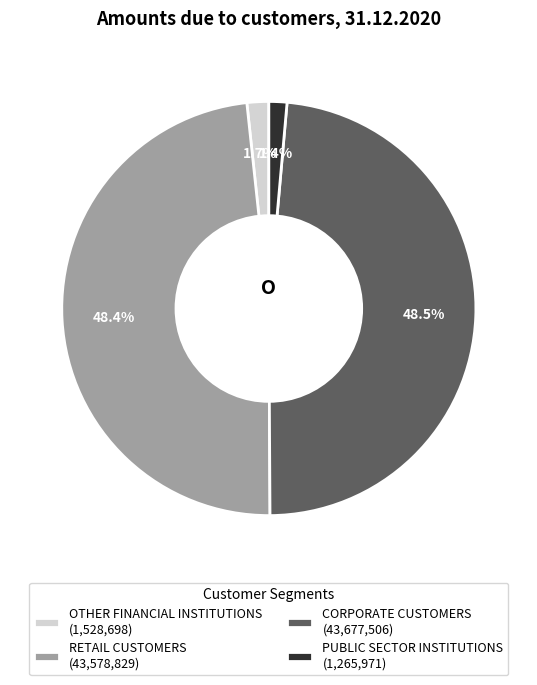

Combined, what portion of the pie is PUBLIC SECTOR INSTITUTIONS (1,265,971) and RETAIL CUSTOMERS (43,578,829)?

49.8%